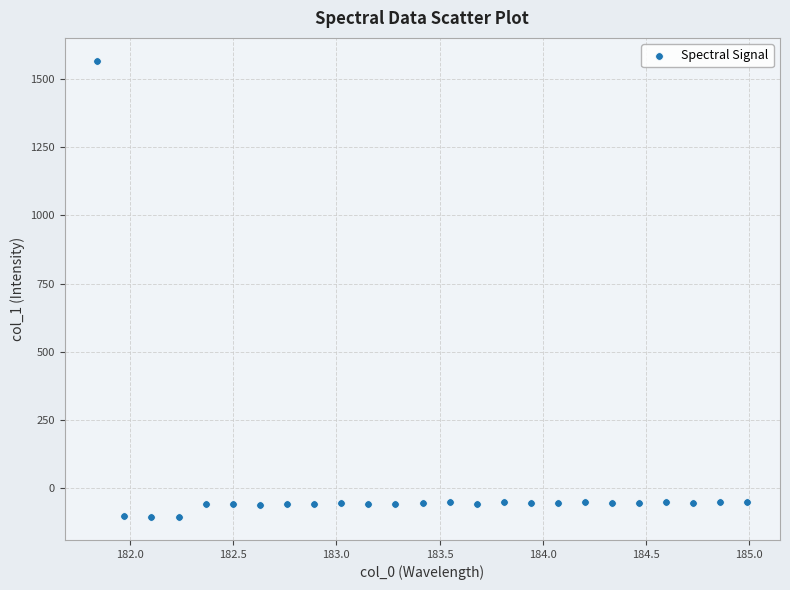

What is the range of X values (max minus min)?

3.1